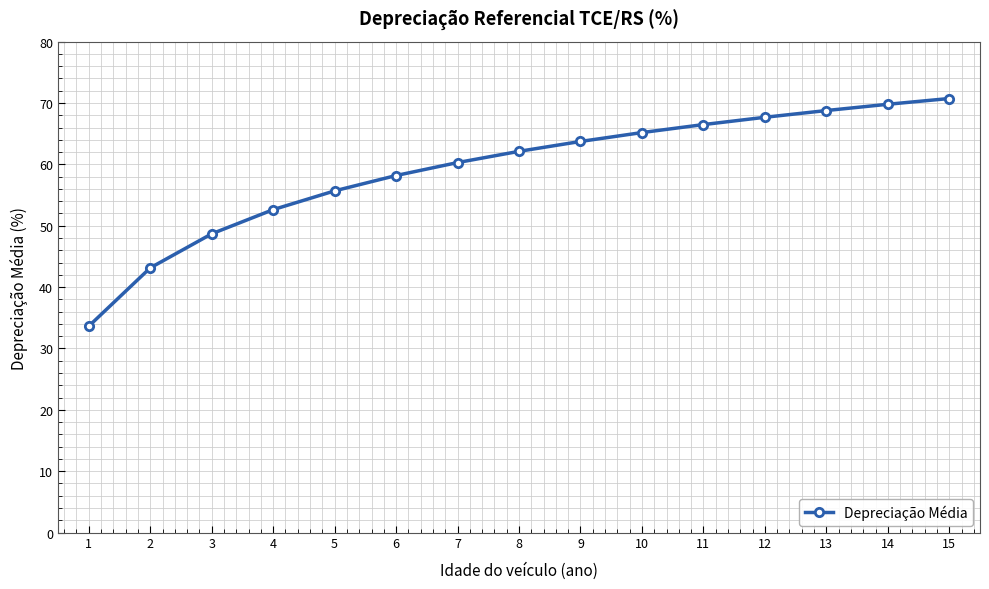

How many data points are above 62?

8